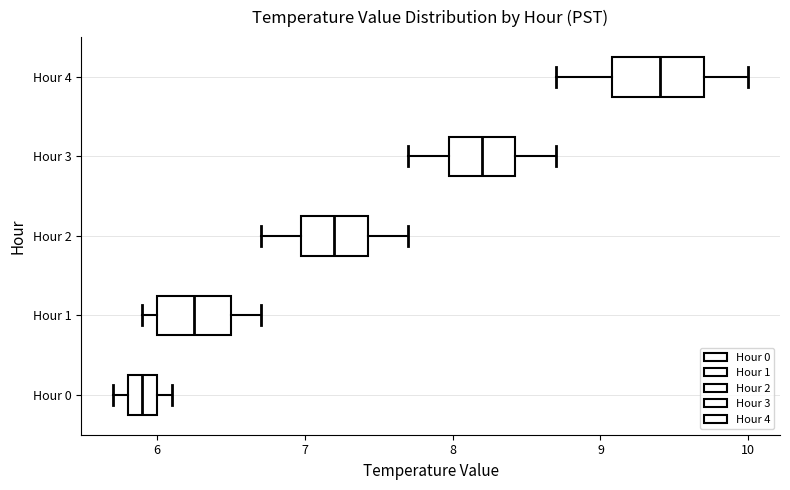

Where does the right whisker of the box for Hour 3 end on the x-axis? The values are not printed on the chart, so give them approximately, as read against the axis.

8.7